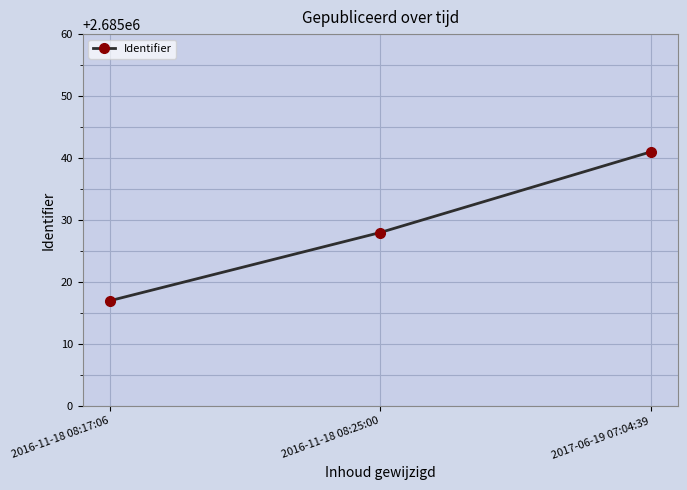

True or false: the data shows 3738728 at 2016-11-18 08:25:00.

False